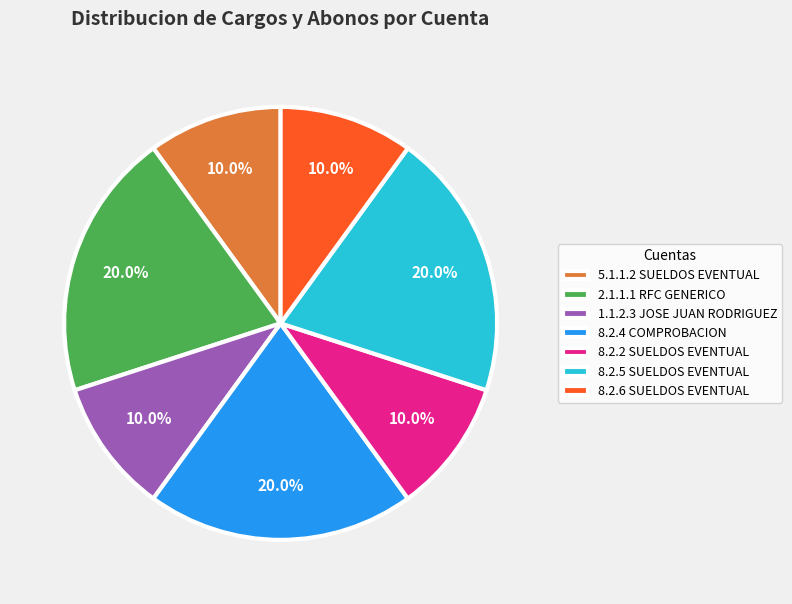

Is there any slice that represents more than half of the pie?

No